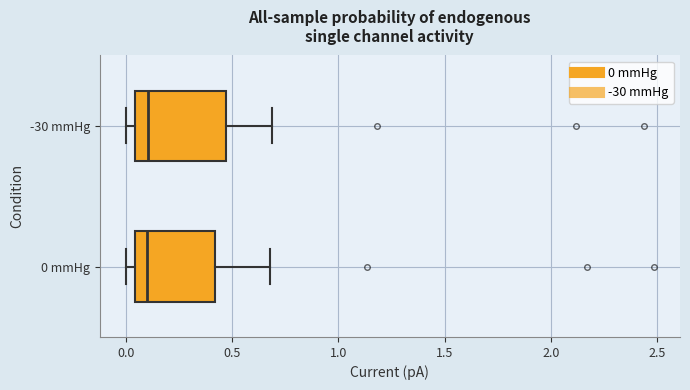

Reading bottom to top, transcribe this box plot: for each box, give where its median line is, the range the box spans, and where its two whiskers end, as read against the x-axis. The values are not printed on the chart, so give them approximately, as read against the axis.

0 mmHg: median 0.10, box 0.05 to 0.40, whiskers 0.00 to 0.70
-30 mmHg: median 0.10, box 0.05 to 0.45, whiskers 0.00 to 0.70